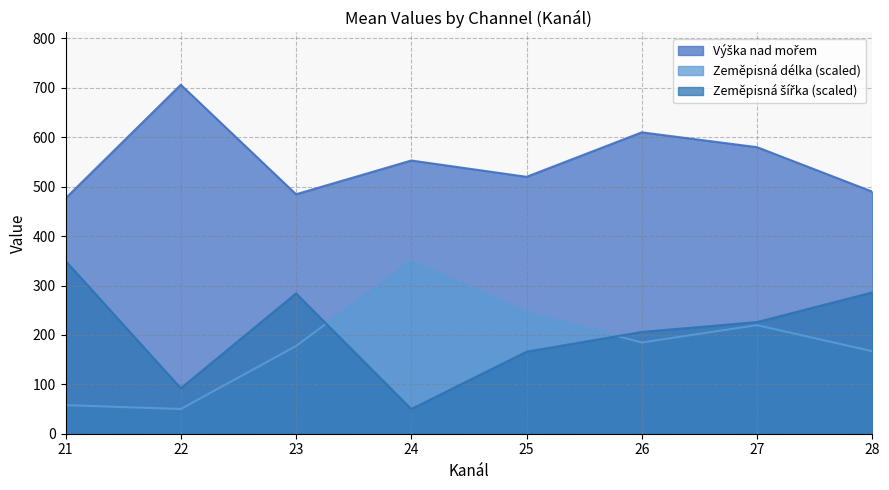

What is the difference between the highest and lowest values at 28?

323.0